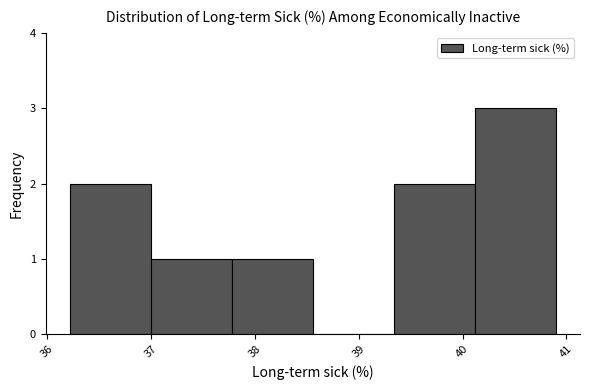

How tall is the bar that spans 37.0 to 37.8 on the x-axis? Neither the bar edges nor the heights are printed on the chart, so give them approximately, as read against the axes.

1